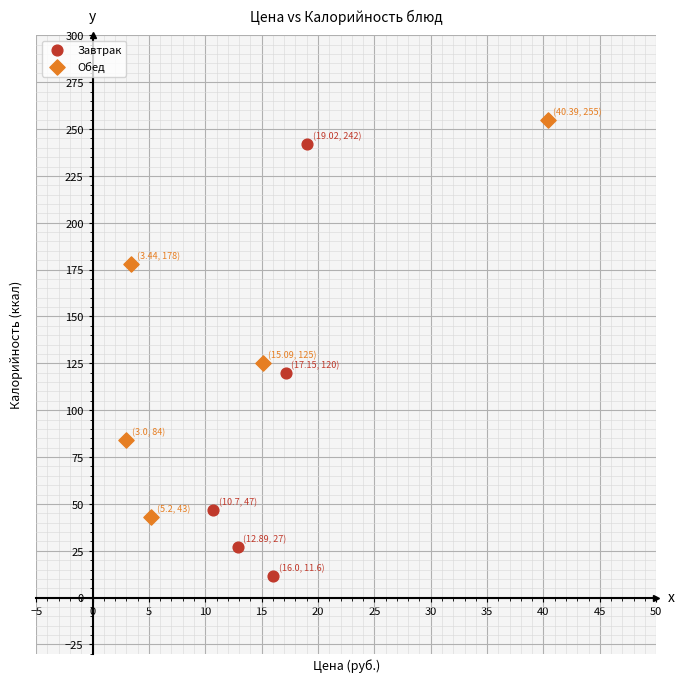

What are all the series names shown in the legend?

Завтрак, Обед